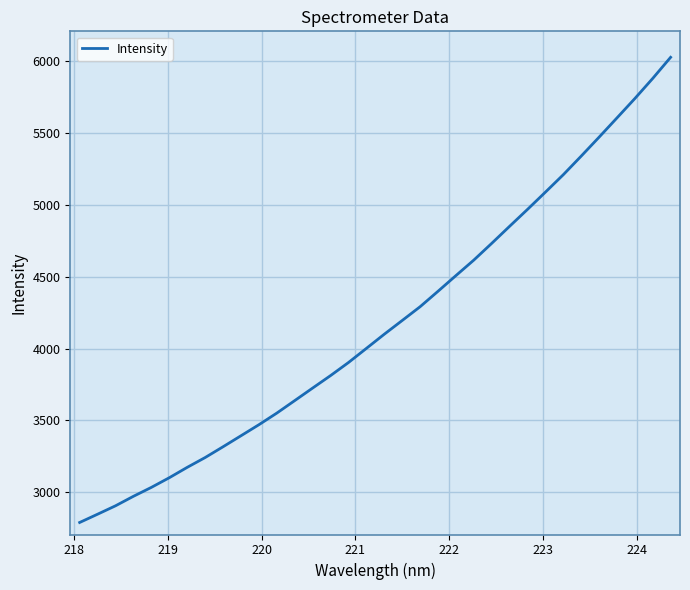

What is the smallest value displayed?

2789.6